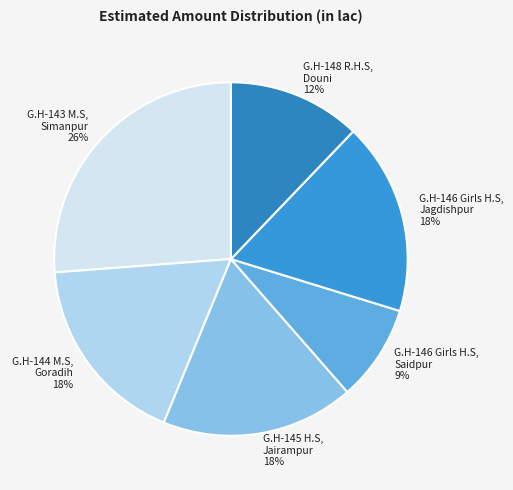

Which slice is the largest?

G.H-143 M.S, Simanpur